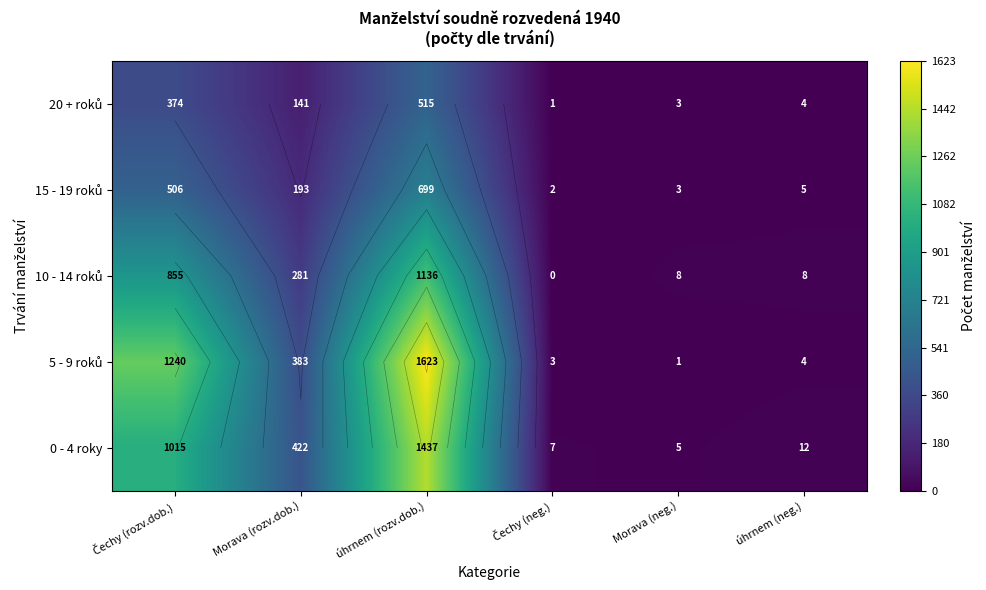

What is the highest value of the 0 - 4 roky series?

1437